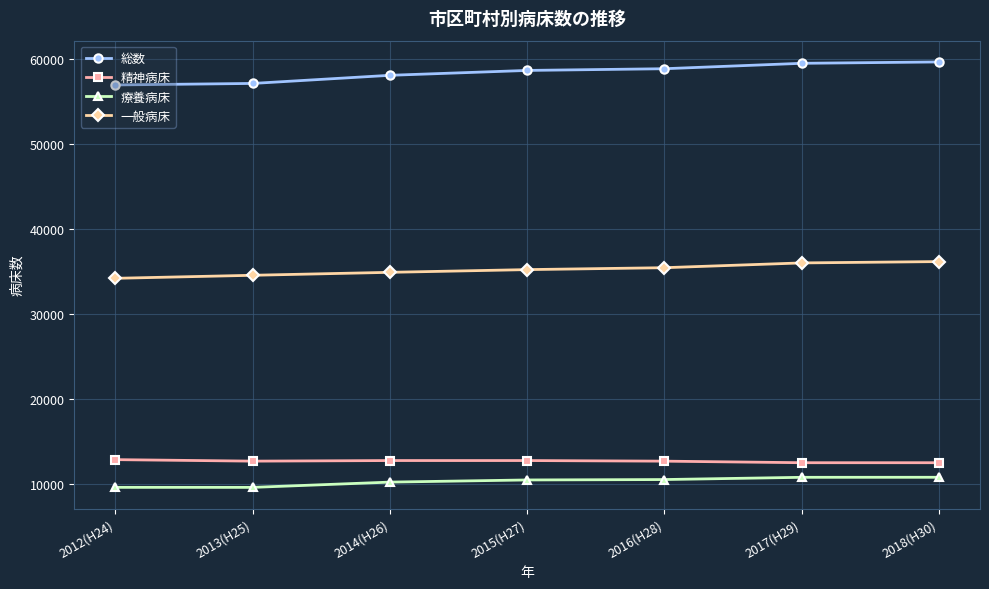

How many categories are shown in the chart?

7